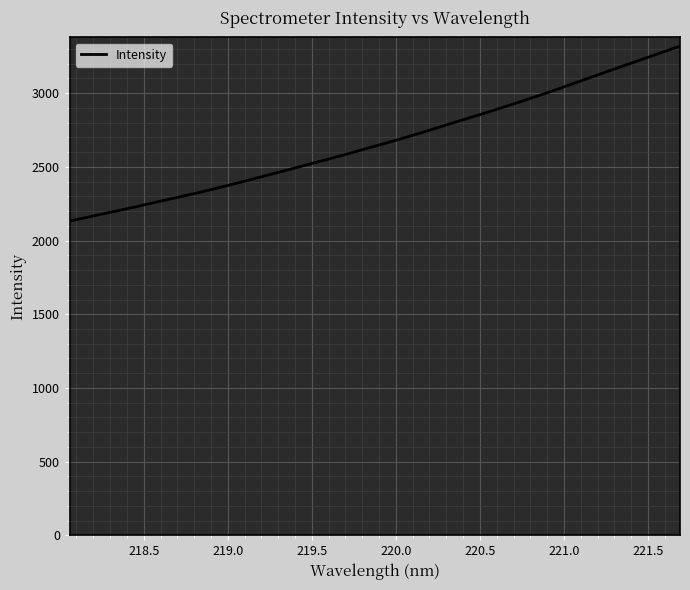

How many values exceed 2670?

10